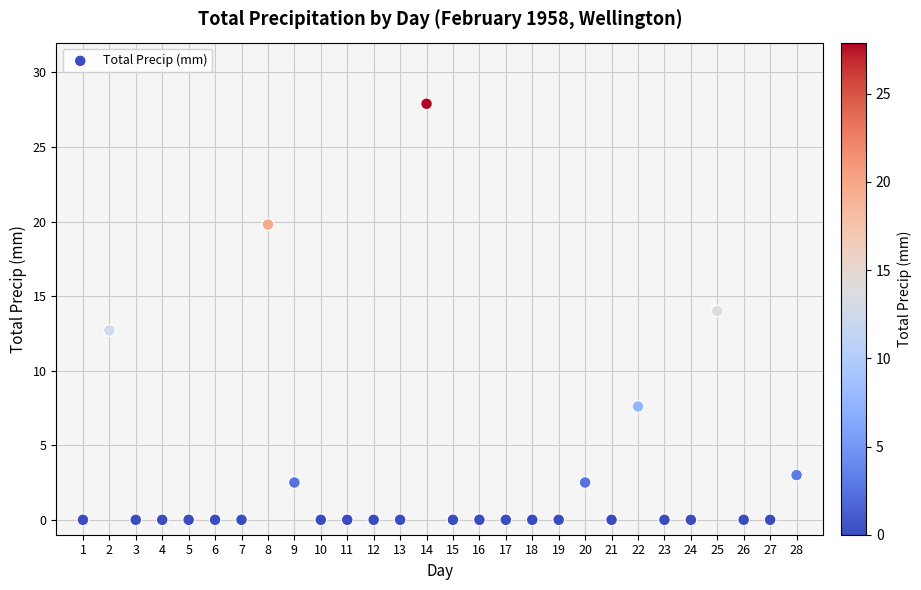

What is the range of X values (max minus min)?

27.0